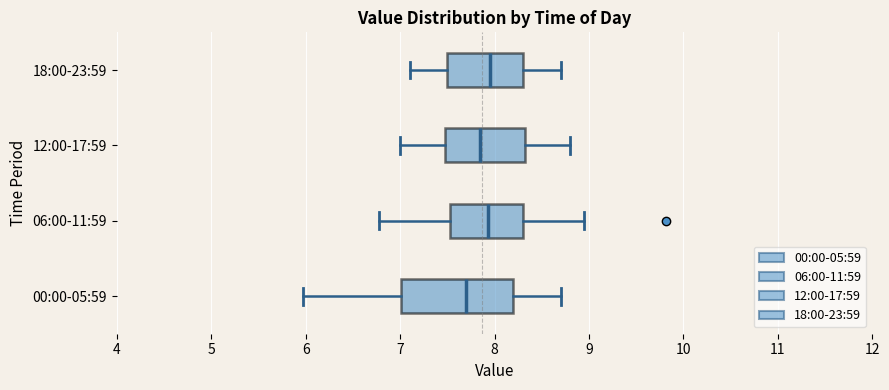

Comparing the boxes themselves (not the whiskers), which one is the widest?

00:00-05:59